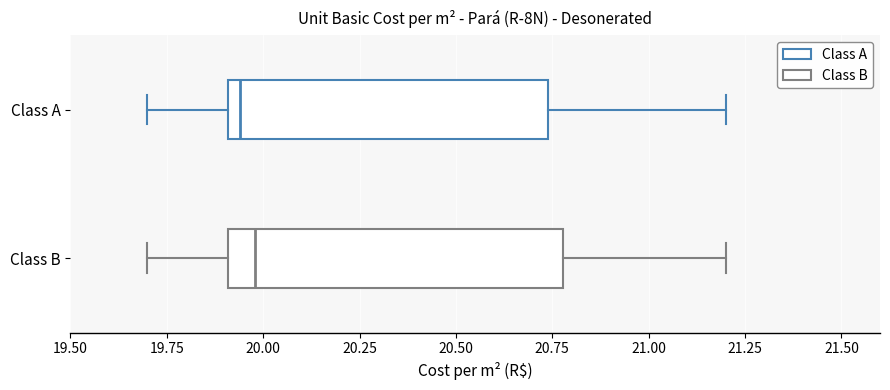

Reading bottom to top, transcribe this box plot: for each box, give where its median line is, the range the box spans, and where its two whiskers end, as read against the x-axis. The values are not printed on the chart, so give them approximately, as read against the axis.

Class B: median 20.00, box 19.90 to 20.80, whiskers 19.70 to 21.20
Class A: median 19.95, box 19.90 to 20.75, whiskers 19.70 to 21.20